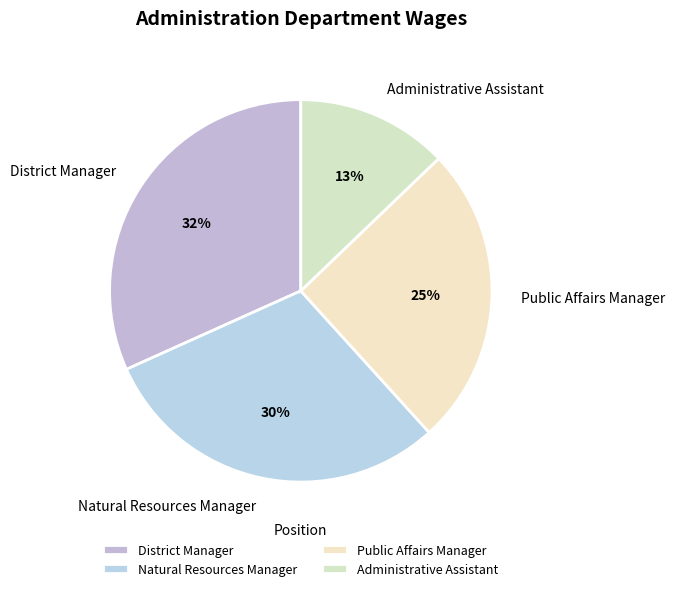

To the nearest percent, what is the difference between the largest and smallest slice percentages?

19%